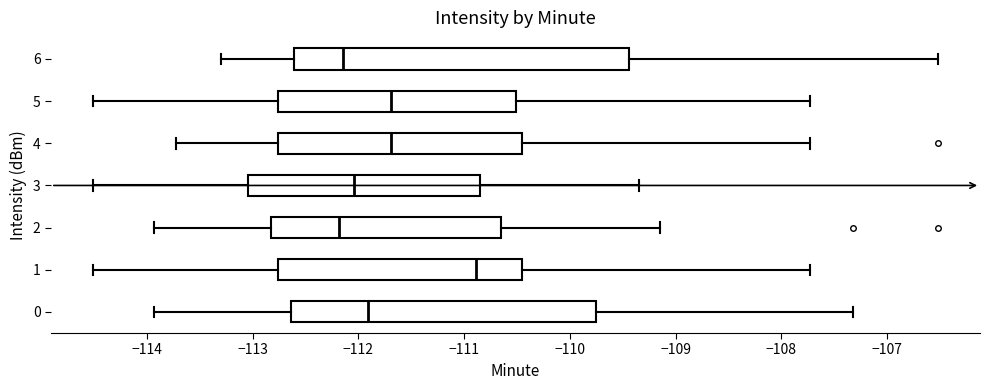

Reading bottom to top, transcribe this box plot: for each box, give where its median line is, the range the box spans, and where its two whiskers end, as read against the x-axis. The values are not printed on the chart, so give them approximately, as read against the axis.

0: median -111.9, box -112.6 to -109.7, whiskers -113.9 to -107.3
1: median -110.9, box -112.8 to -110.4, whiskers -114.5 to -107.7
2: median -112.2, box -112.8 to -110.6, whiskers -113.9 to -109.1
3: median -112.0, box -113.0 to -110.8, whiskers -114.5 to -109.3
4: median -111.7, box -112.8 to -110.4, whiskers -113.7 to -107.7
5: median -111.7, box -112.8 to -110.5, whiskers -114.5 to -107.7
6: median -112.1, box -112.6 to -109.4, whiskers -113.3 to -106.5